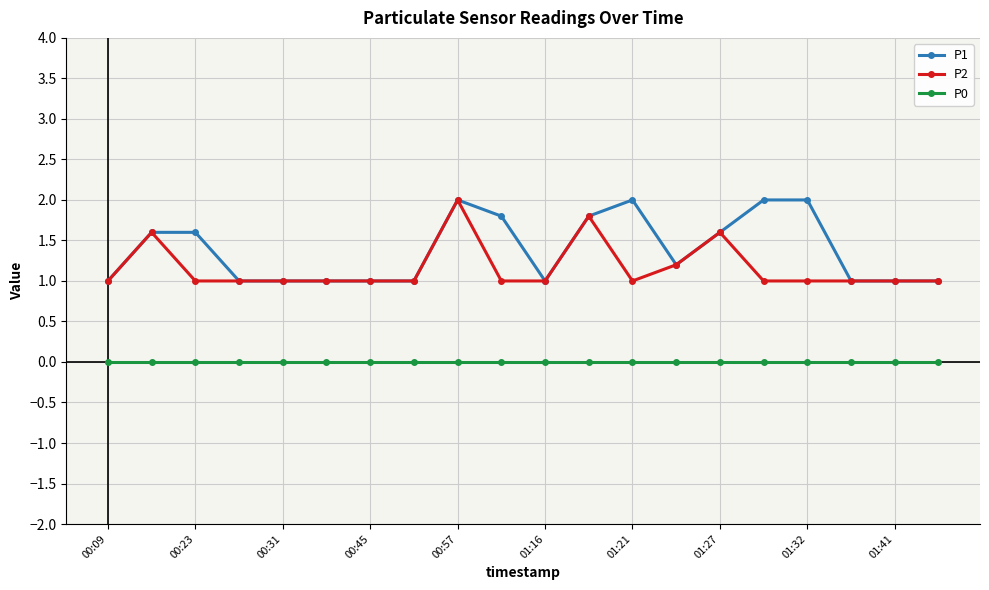

True or false: P1 and P0 intersect in this chart.

False